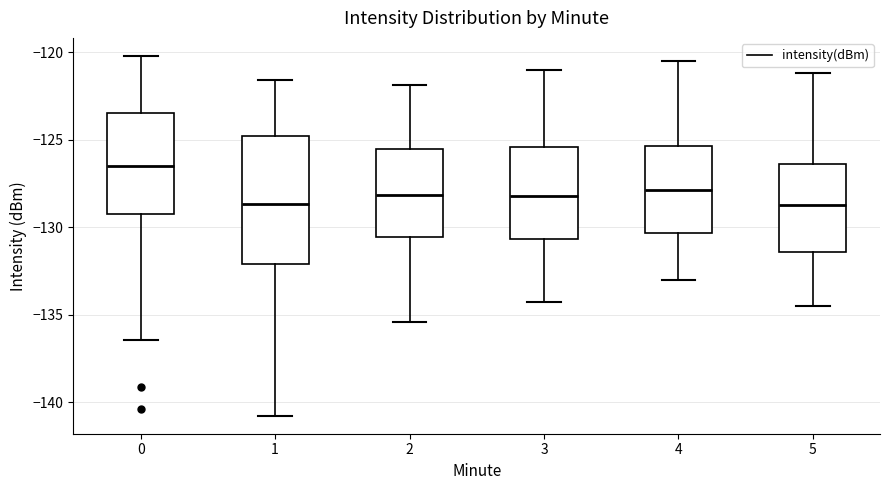

Where does the upper whisker of the box at x = 4 end on the y-axis? The values are not printed on the chart, so give them approximately, as read against the axis.

-120.5